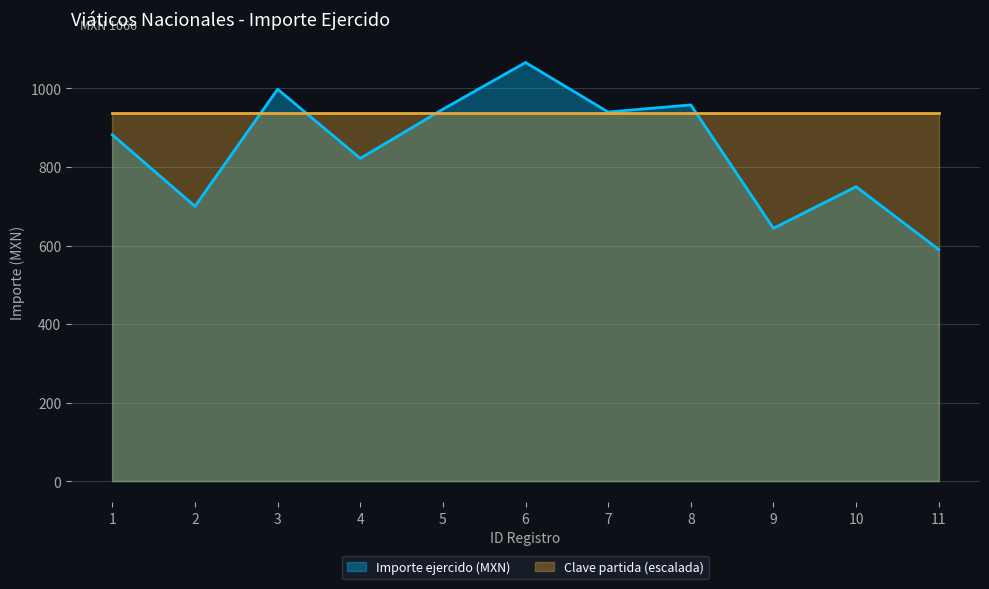

At which category does the data reach its first local valley?

2